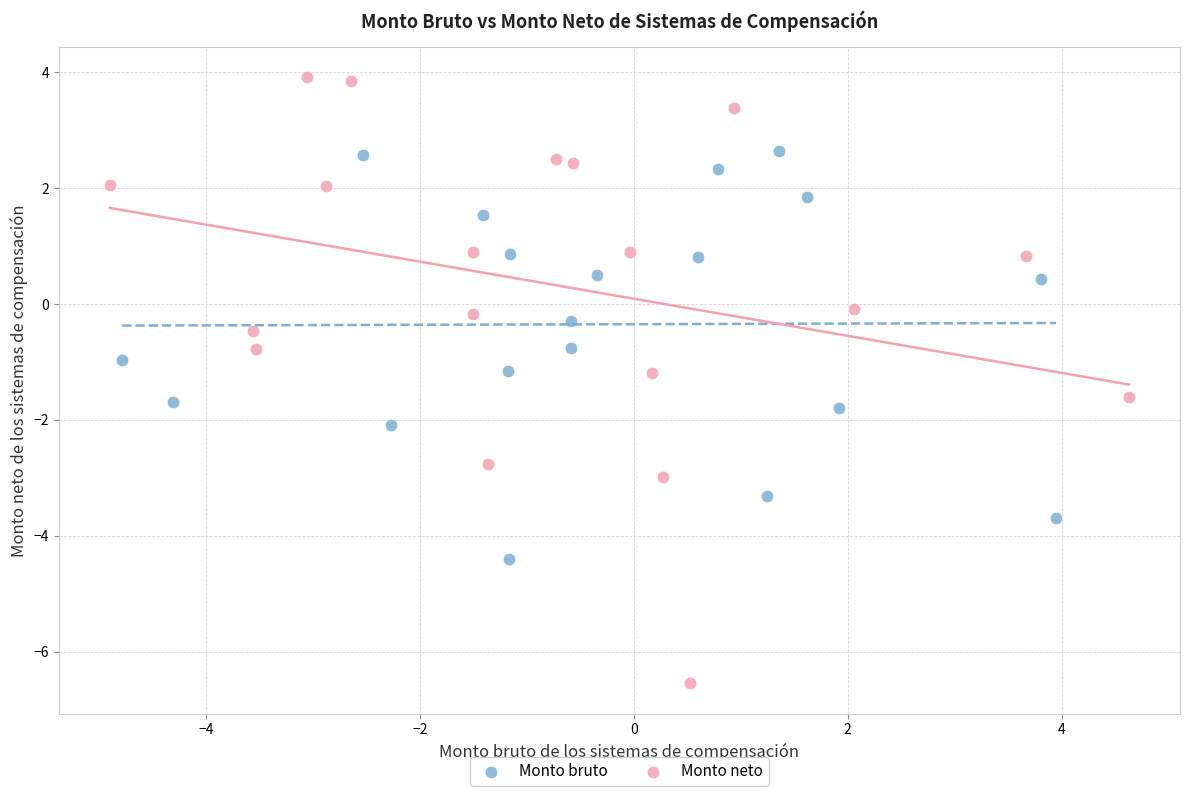

Which series reaches the minimum Y coordinate?

Monto neto